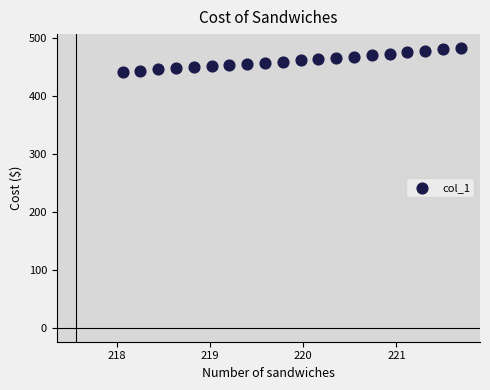

What is the range of Y values (max minus min)?

40.9